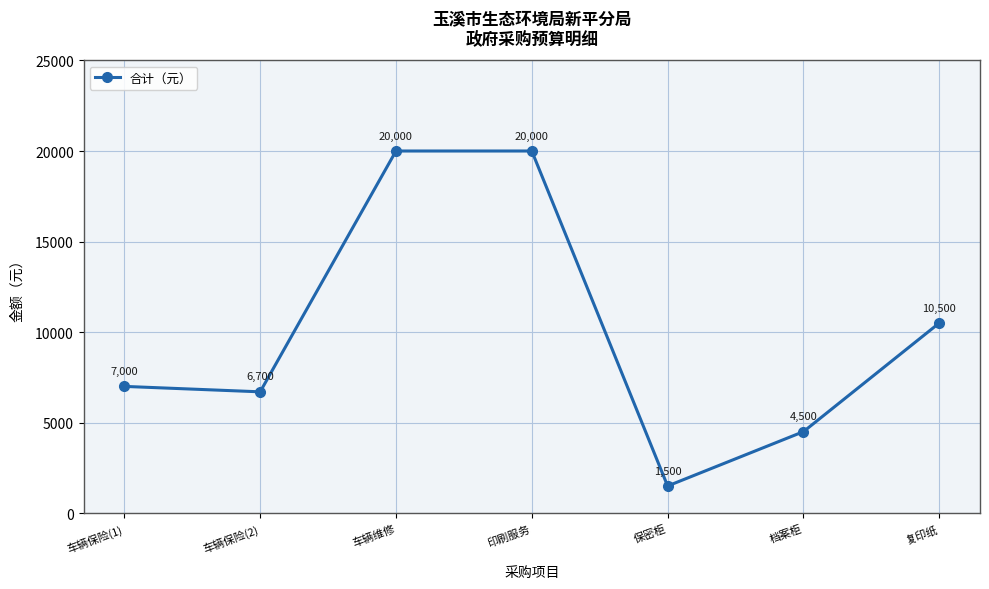

The chart shows a value of 4500 at 档案柜. True or false?

True